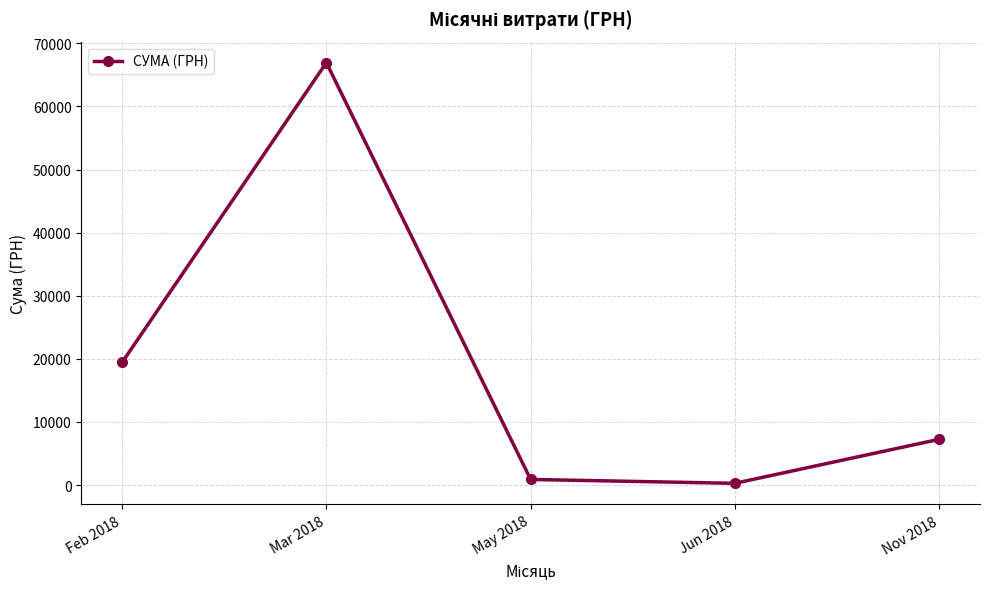

The value at Jun 2018 is 280.3. True or false?

True